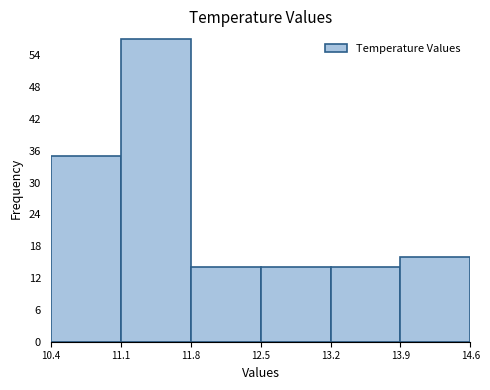

What is the height of the bar covering 12.5 to 13.2 on the x-axis? The values are not printed on the chart, so give them approximately, as read against the axis.

14